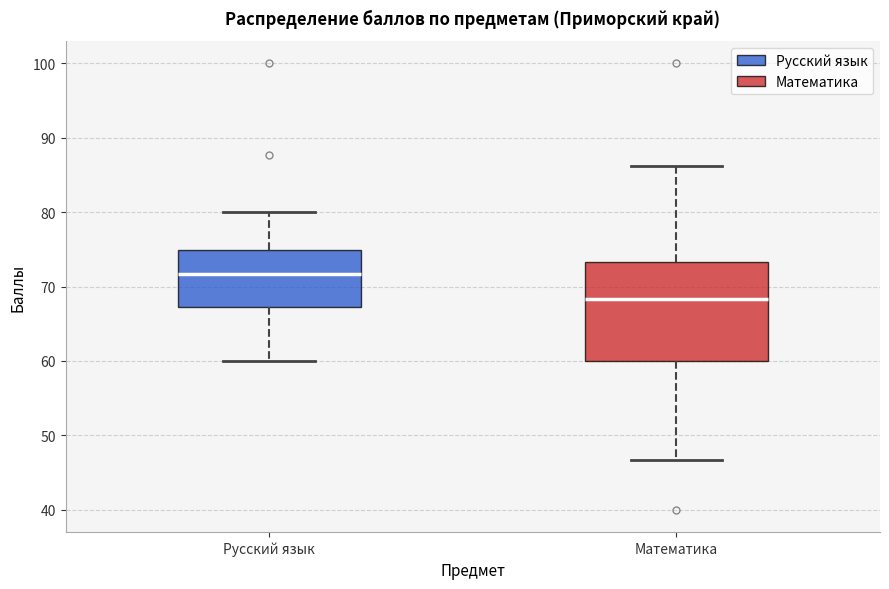

Which box is the tallest, from its lower edge to its upper edge?

Математика